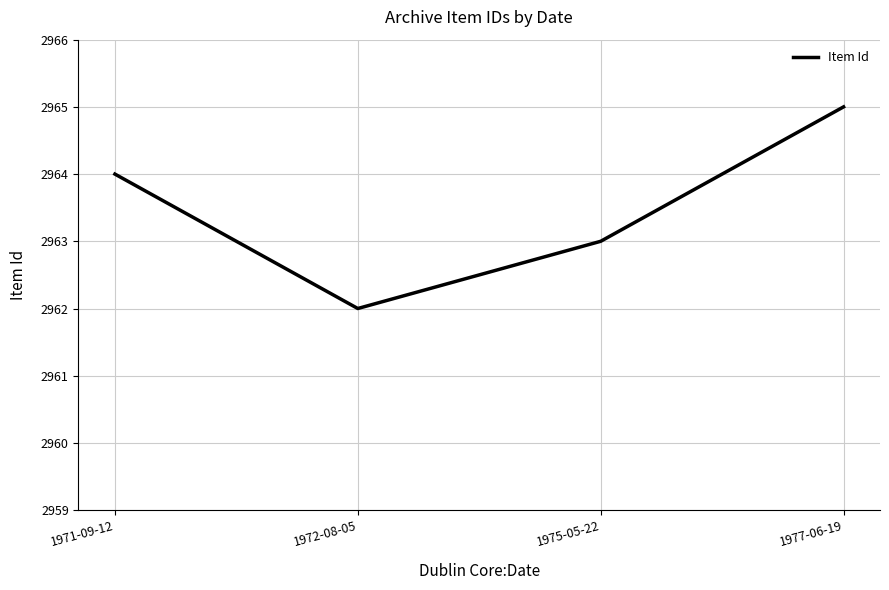

Reading left to right, transcribe all the data shown in this chart.

2964	2962	2963	2965